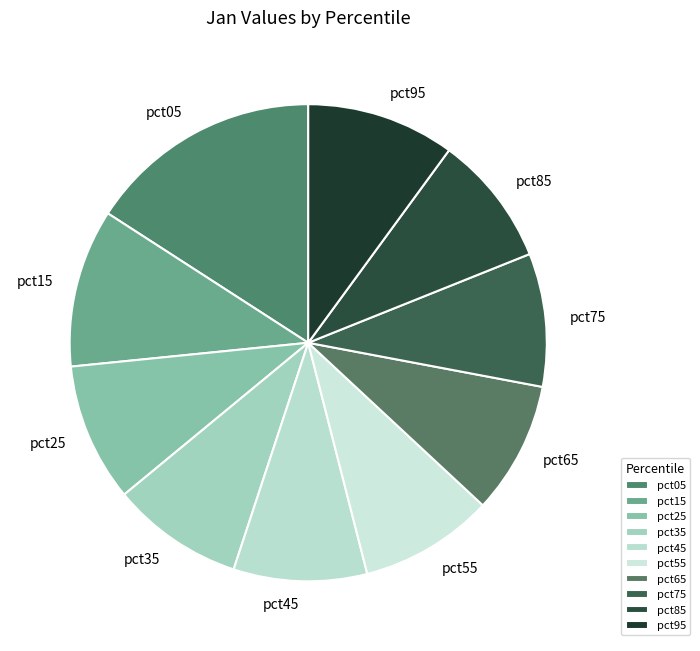

What is the largest slice in the pie chart?

pct05